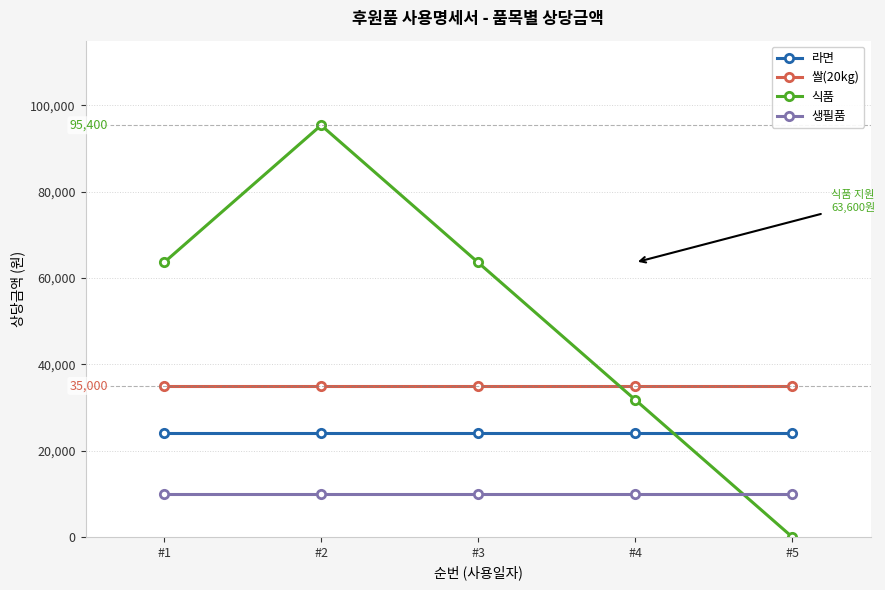

Which series has the largest range (max minus min)?

식품